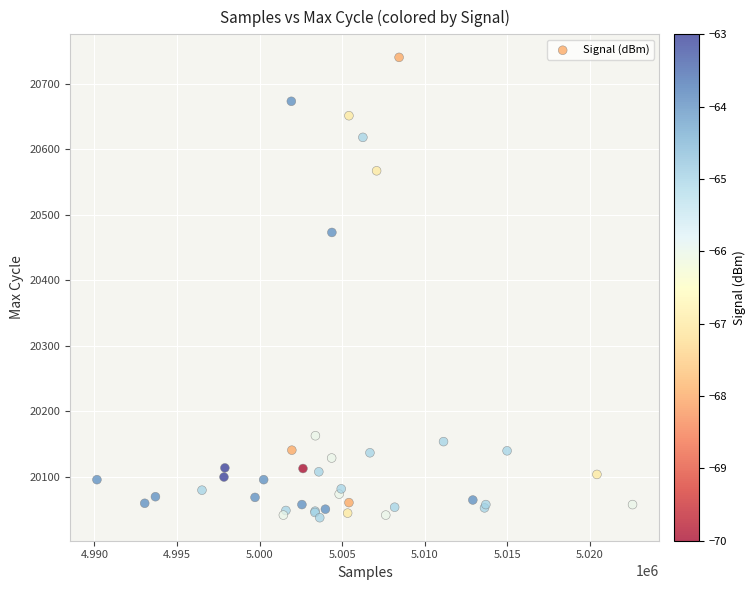

What Y value in the scatter plot is closest to 20389?

20473